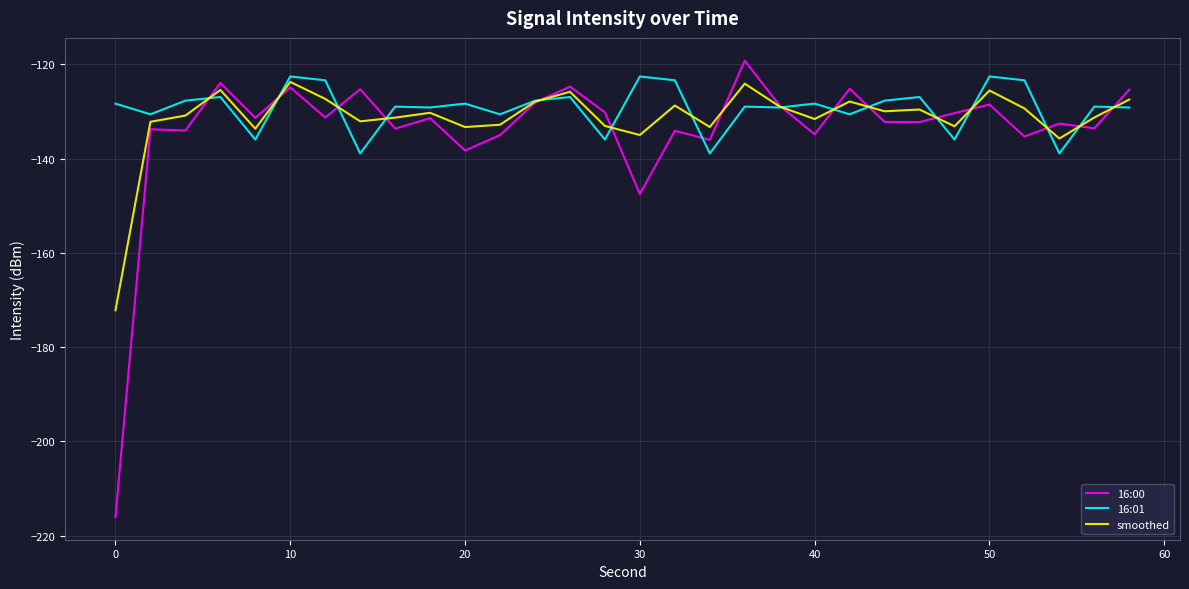

How many times do 16:01 and 16:00 cross each other?

15